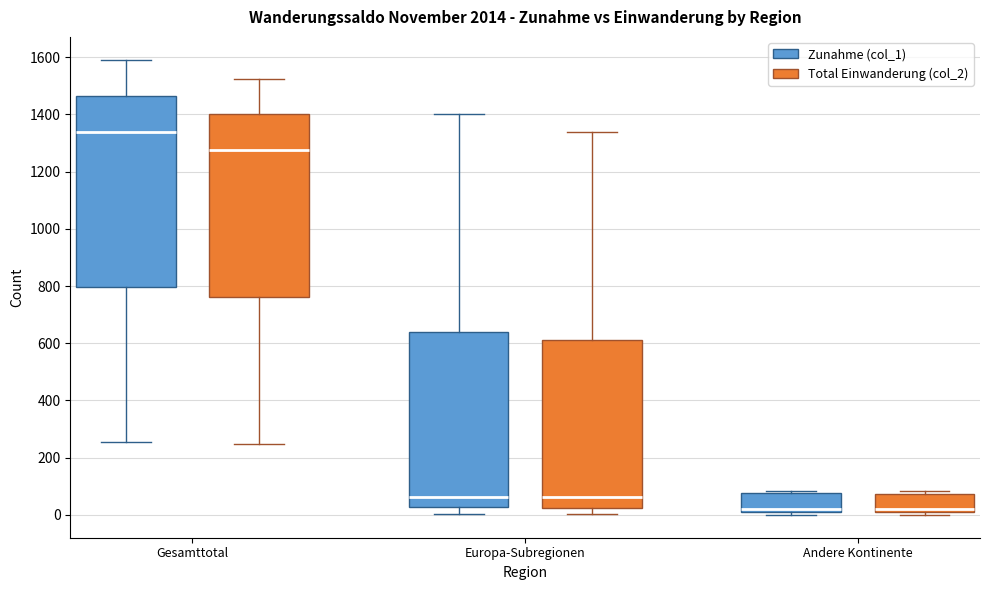

Reading left to right, transcribe this box plot: for each box, give where its median line is, the range the box spans, and where its two whiskers end, as read against the y-axis. The values are not printed on the chart, so give them approximately, as read against the axis.

Gesamttotal (Zunahme (col_1)): median 1340, box 800 to 1460, whiskers 260 to 1600
Gesamttotal (Total Einwanderung (col_2)): median 1280, box 760 to 1400, whiskers 240 to 1520
Europa-Subregionen (Zunahme (col_1)): median 60, box 20 to 640, whiskers 0 to 1400
Europa-Subregionen (Total Einwanderung (col_2)): median 60, box 20 to 620, whiskers 0 to 1340
Andere Kontinente (Zunahme (col_1)): median 20, box 0 to 80, whiskers 0 (just below the box's lower edge) to 80
Andere Kontinente (Total Einwanderung (col_2)): median 20, box 0 to 80, whiskers 0 (just below the box's lower edge) to 80 (just above the box's upper edge)